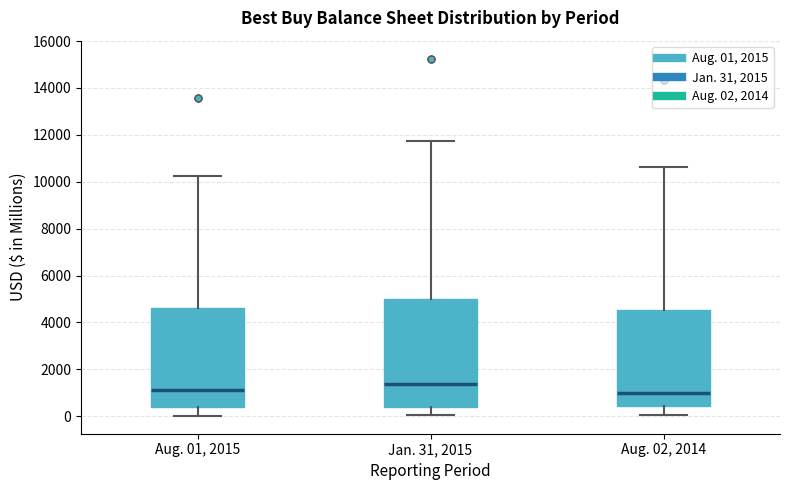

Which box is the tallest, from its lower edge to its upper edge?

Jan. 31, 2015